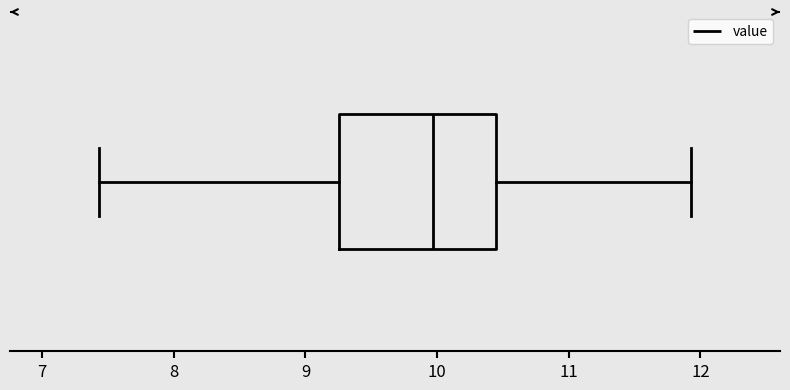

Transcribe this box plot: give where the median line is, the range the box spans, and where the two whiskers end, as read against the x-axis. The values are not printed on the chart, so give them approximately, as read against the axis.

median 10.0, box 9.3 to 10.4, whiskers 7.4 to 11.9